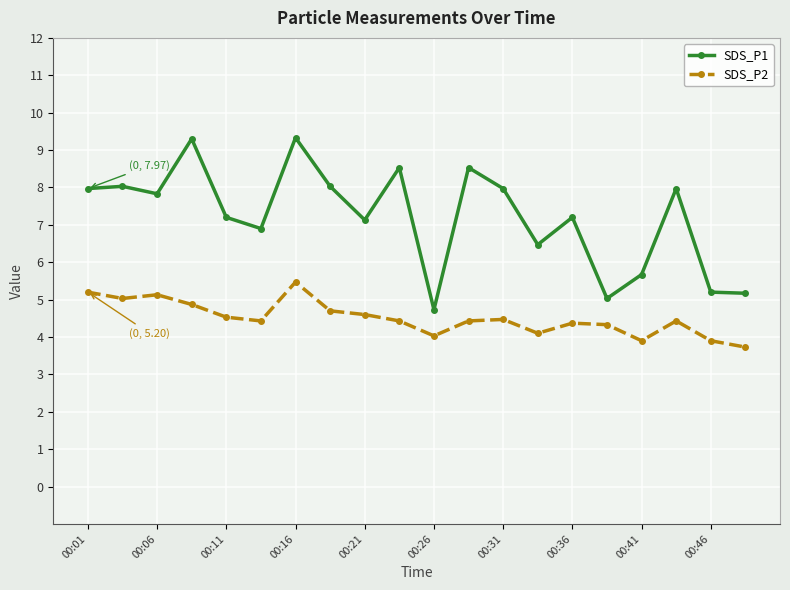

How many lines are shown in the chart?

2